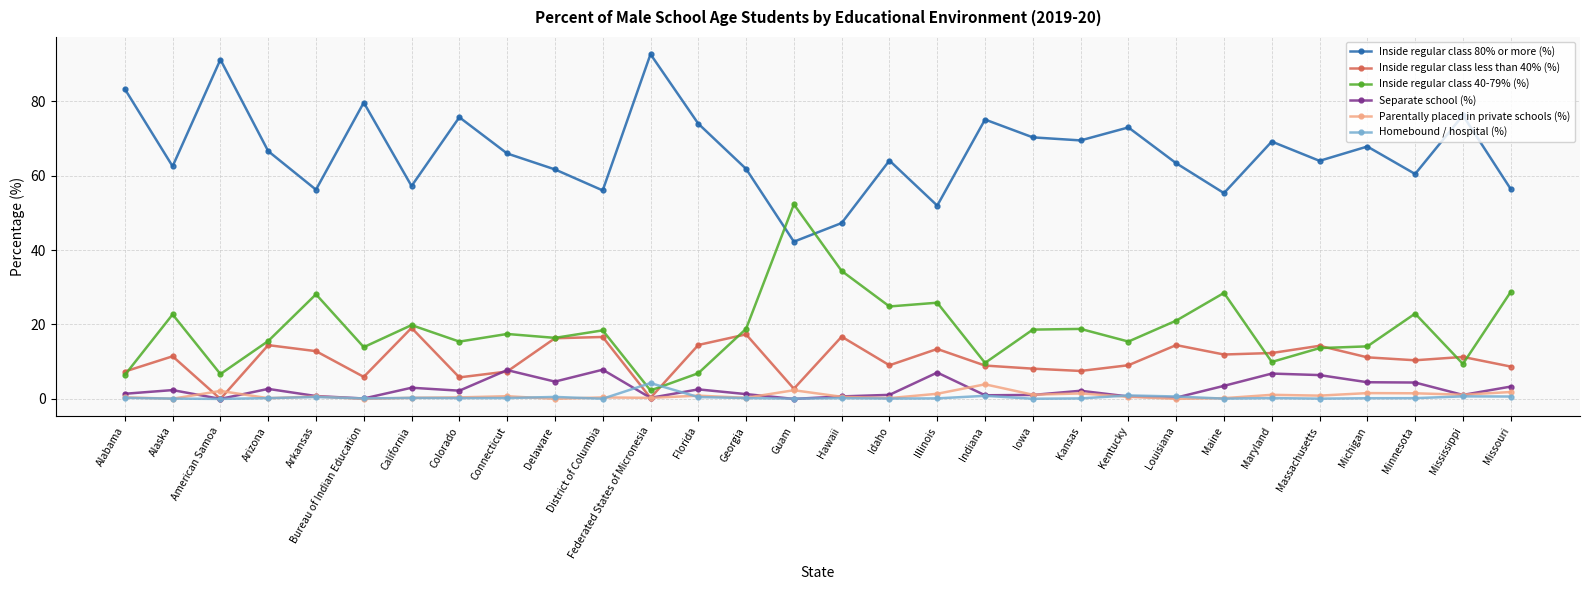

Between which two adjacent categories do Inside regular class 80% or more (%) and Inside regular class 40-79% (%) first intersect?

Georgia and Guam